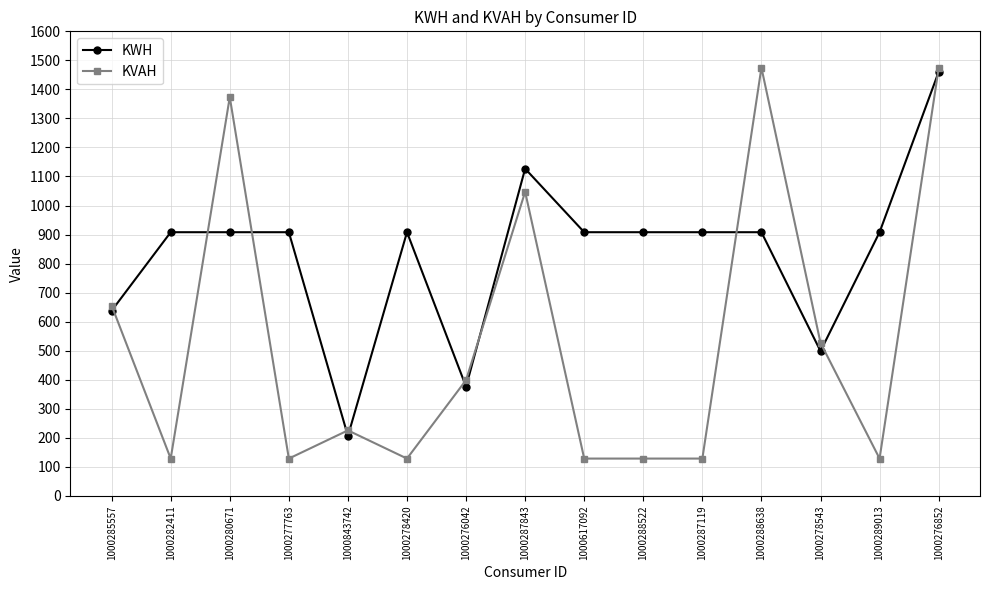

At which category does KVAH reach its first local valley?

1000282411